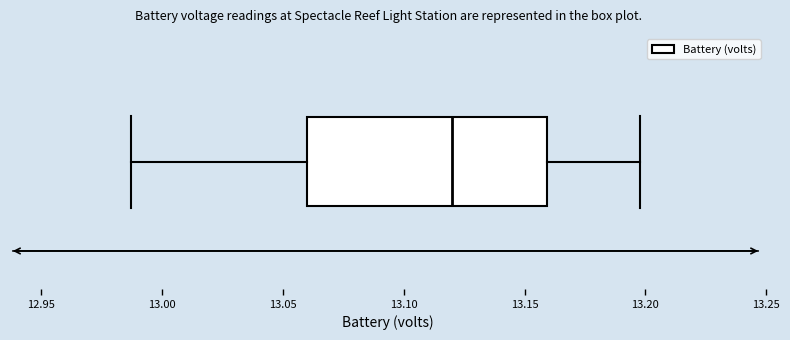

Transcribe this box plot: give where the median line is, the range the box spans, and where the two whiskers end, as read against the x-axis. The values are not printed on the chart, so give them approximately, as read against the axis.

median 13.120, box 13.060 to 13.160, whiskers 12.985 to 13.200